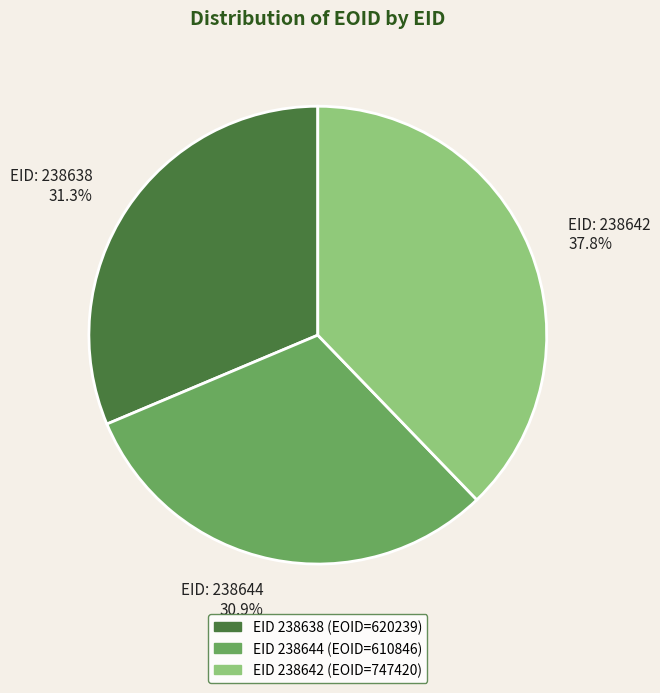

Does any single category account for the majority?

No